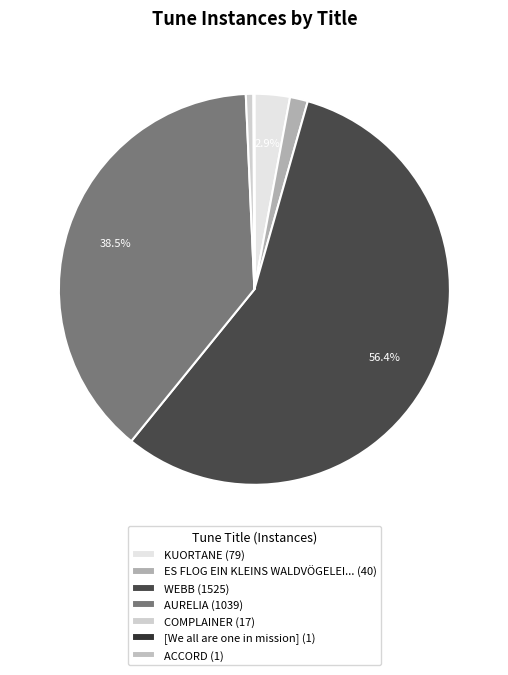

Rank the categories by value from highest to lowest.

WEBB, AURELIA, KUORTANE, ES FLOG EIN KLEINS WALDVÖGELEIN, COMPLAINER, [We all are one in mission], ACCORD